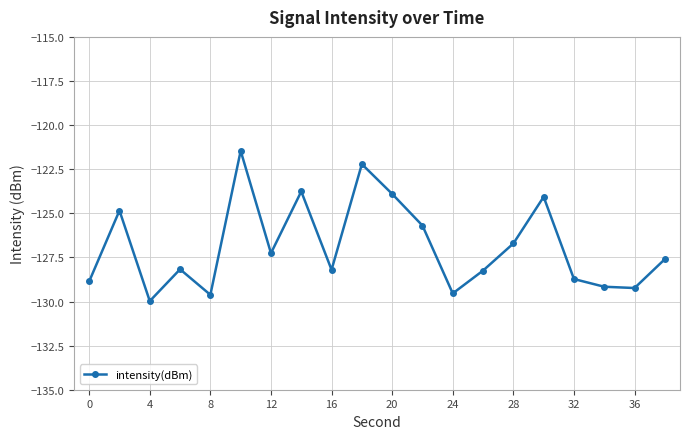

What is the maximum value shown in the chart?

-121.5